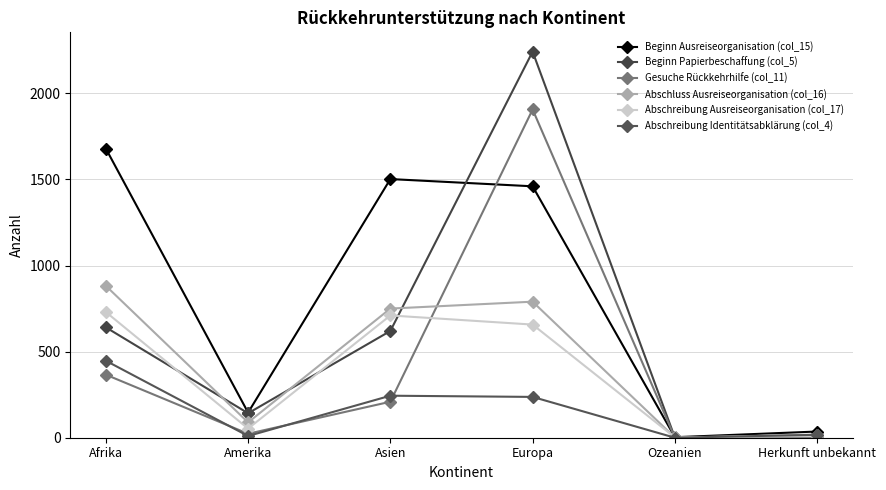

How many interior local peaks does the Beginn Papierbeschaffung (col_5) series have?

1